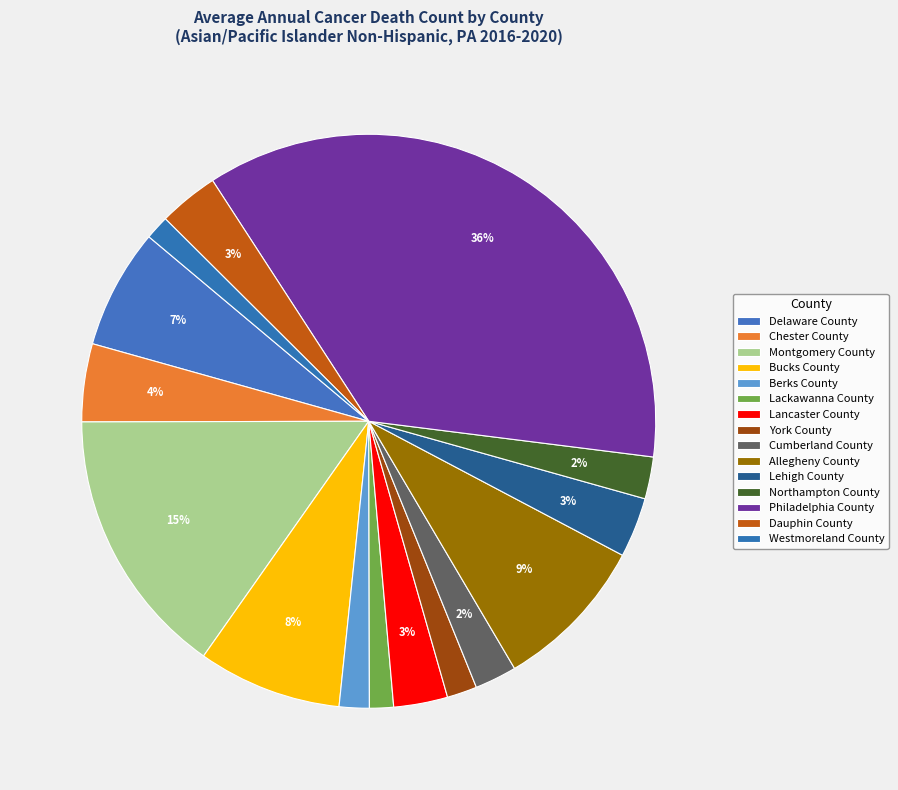

Is the sum of Cumberland County and Philadelphia County greater than half?

No